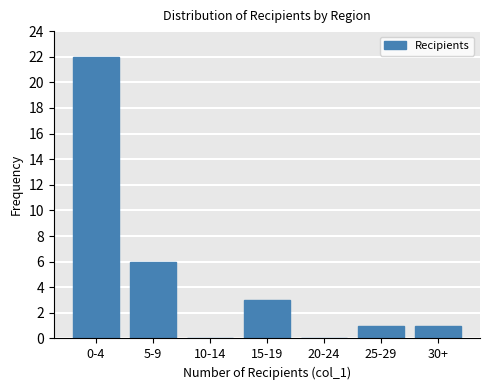

Reading left to right, list all the values displayed in this chart.

0-4=22	5-9=6	10-14=0	15-19=3	20-24=0	25-29=1	30+=1